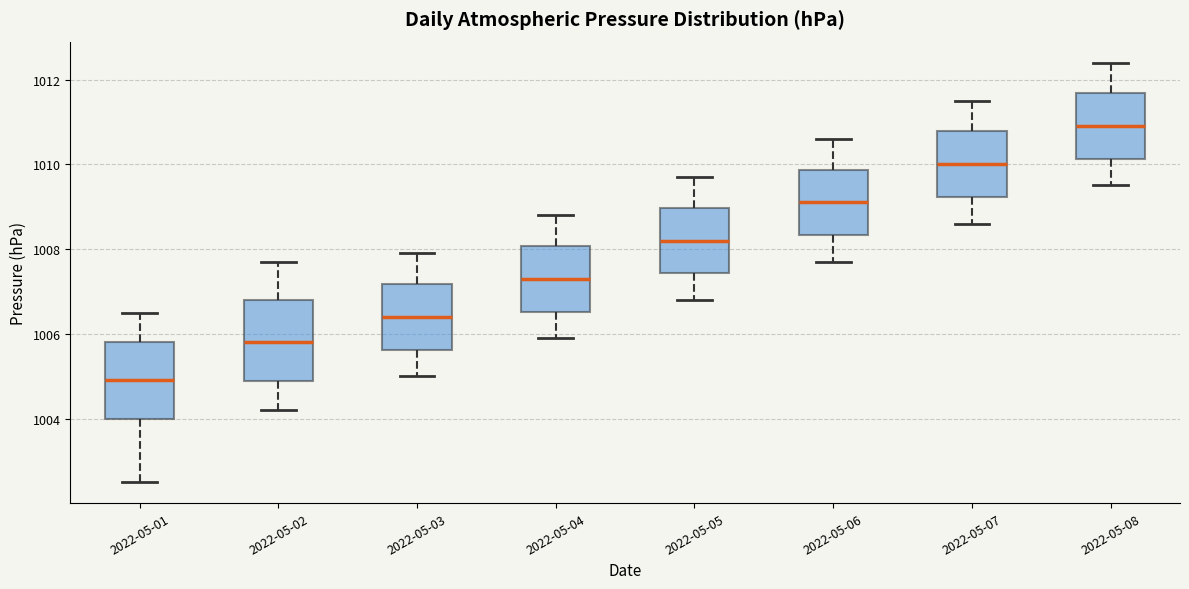

Reading left to right, transcribe this box plot: for each box, give where its median line is, the range the box spans, and where its two whiskers end, as read against the y-axis. The values are not printed on the chart, so give them approximately, as read against the axis.

2022-05-01: median 1005.0, box 1004.0 to 1005.8, whiskers 1002.6 to 1006.6
2022-05-02: median 1005.8, box 1004.8 to 1006.8, whiskers 1004.2 to 1007.8
2022-05-03: median 1006.4, box 1005.6 to 1007.2, whiskers 1005.0 to 1008.0
2022-05-04: median 1007.4, box 1006.6 to 1008.0, whiskers 1006.0 to 1008.8
2022-05-05: median 1008.2, box 1007.4 to 1009.0, whiskers 1006.8 to 1009.8
2022-05-06: median 1009.2, box 1008.4 to 1009.8, whiskers 1007.8 to 1010.6
2022-05-07: median 1010.0, box 1009.2 to 1010.8, whiskers 1008.6 to 1011.6
2022-05-08: median 1011.0, box 1010.2 to 1011.6, whiskers 1009.6 to 1012.4